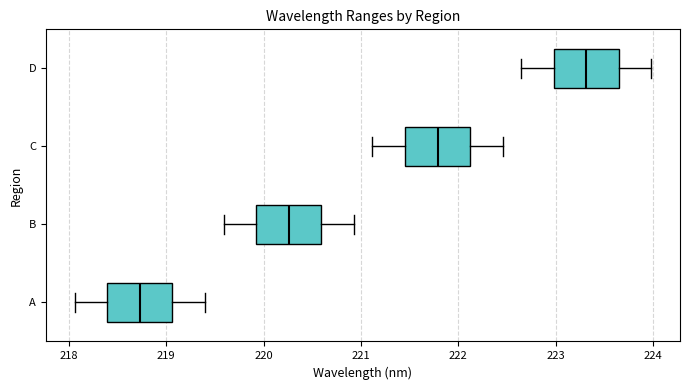

Where does the right whisker of the box for B end on the x-axis? The values are not printed on the chart, so give them approximately, as read against the axis.

220.9